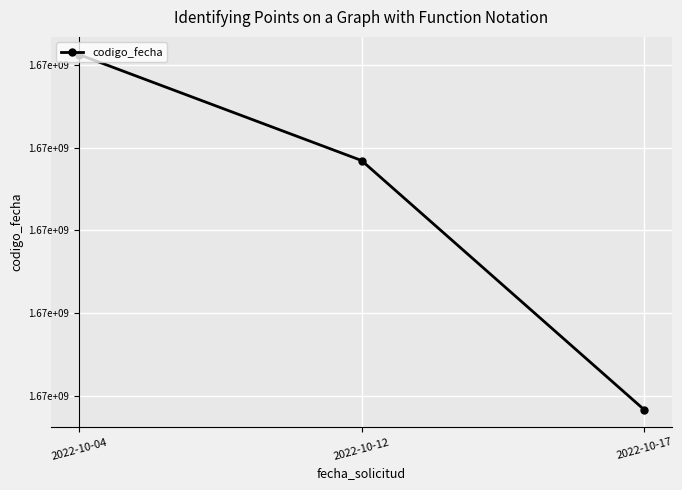

What is the greatest value displayed?

1666025254